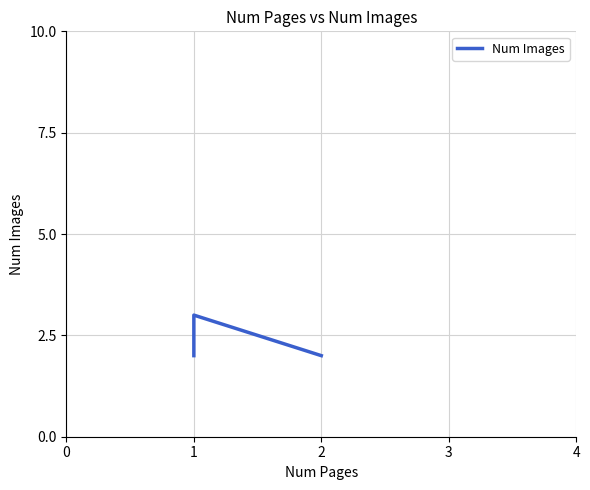

How many values exceed 2?

1